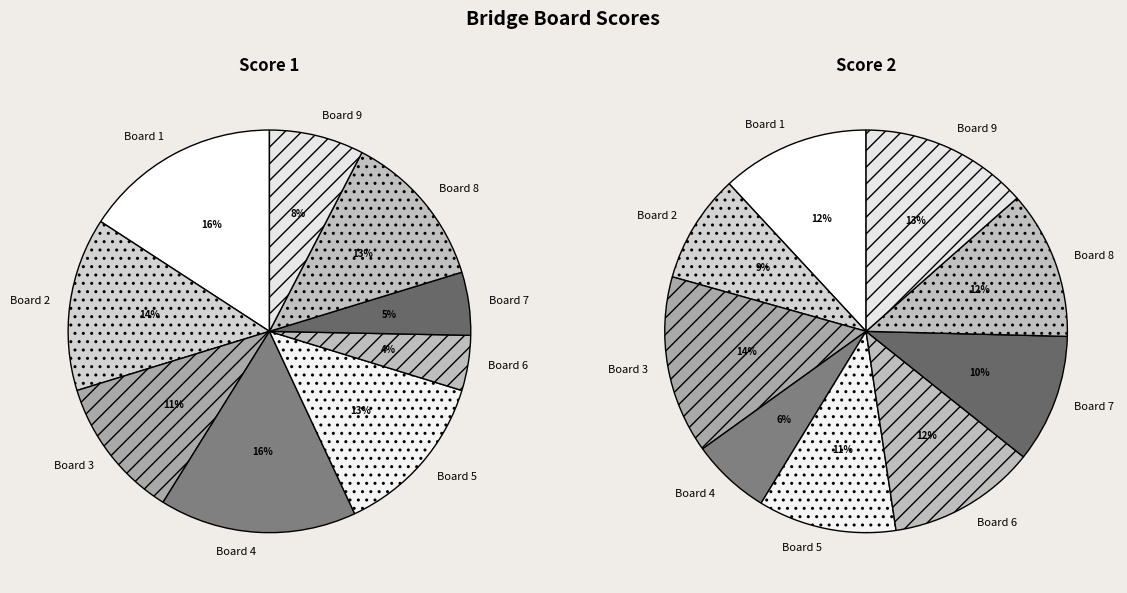

The Board 6 slice represents 4% of the pie. True or false?

True